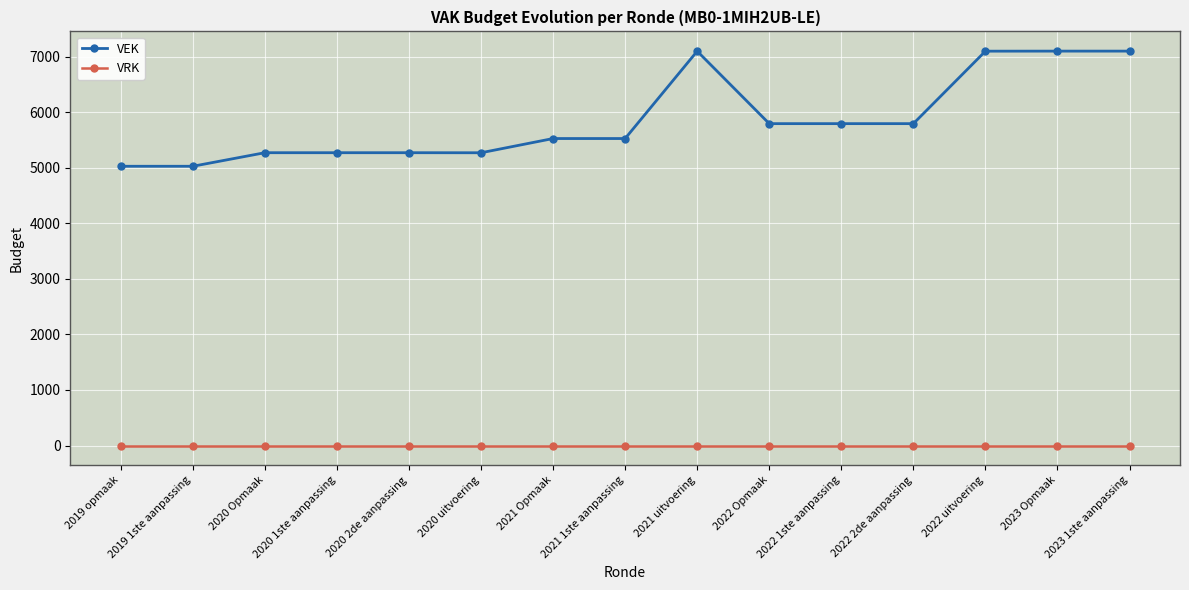

What is the sum of all VEK values?

87935